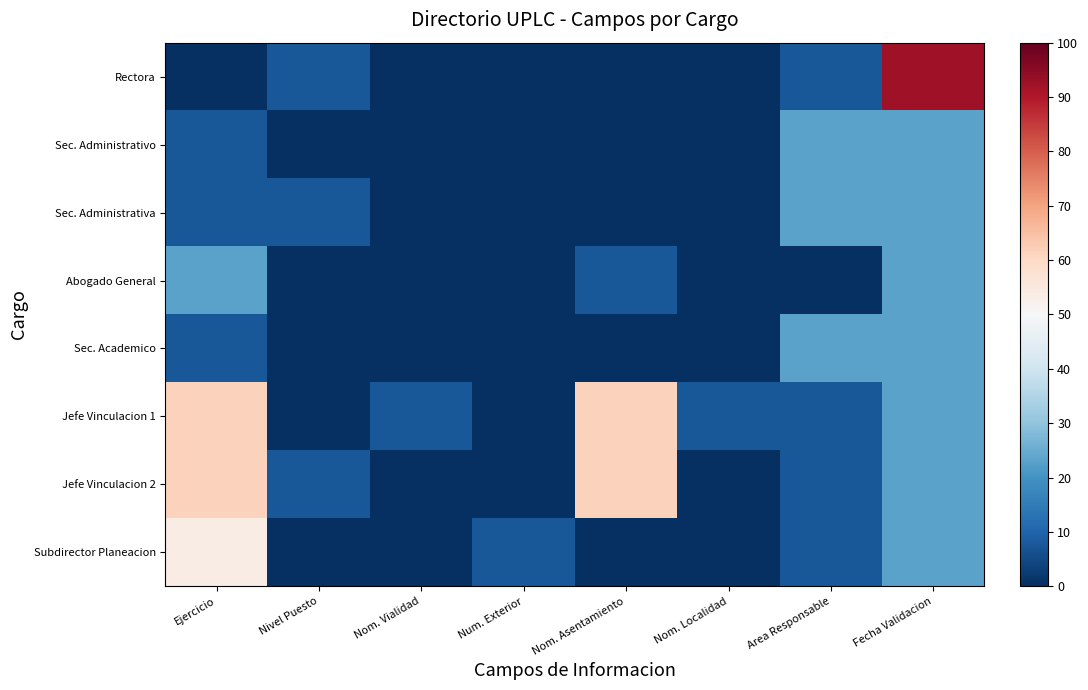

List the series in order of their peak value, highest first.

Rectora, Jefe Vinculacion 1, Jefe Vinculacion 2, Subdirector Planeacion, Sec. Administrativo, Sec. Administrativa, Abogado General, Sec. Academico